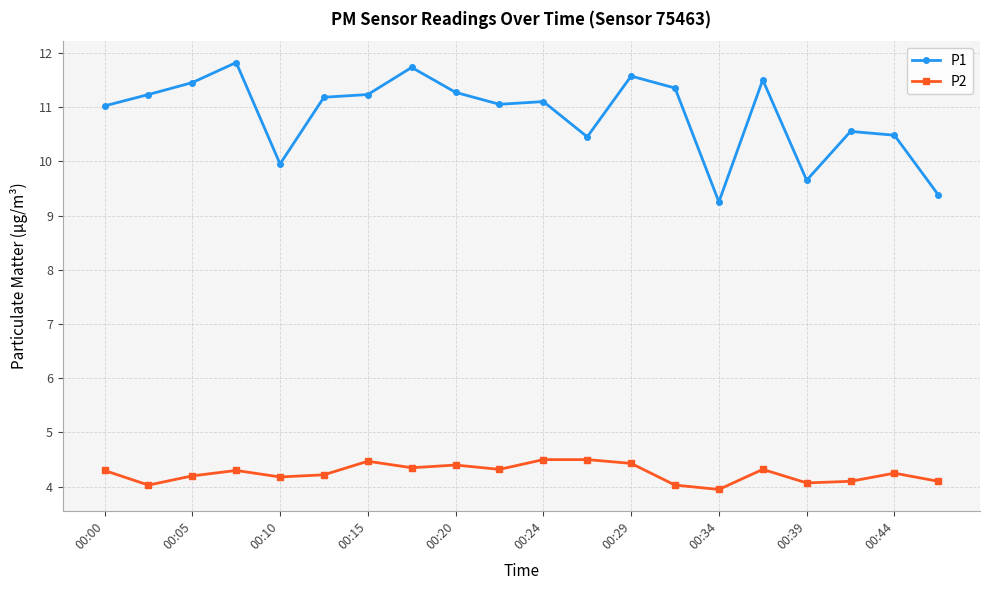

Count the number of data series in this chart.

2